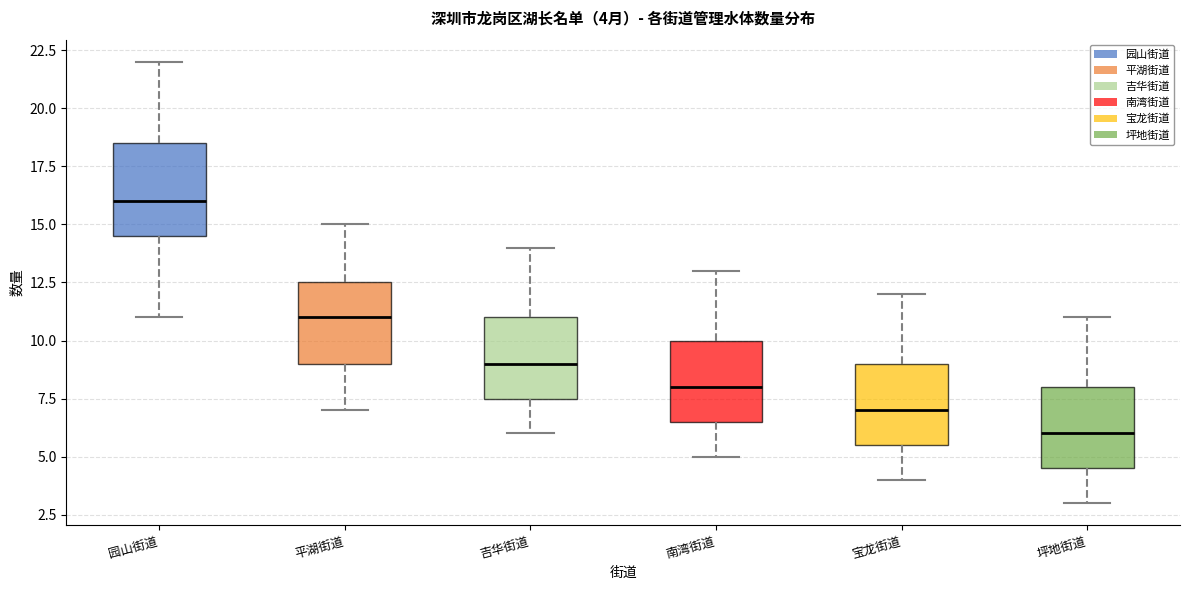

Which box's median line is the lowest?

坪地街道